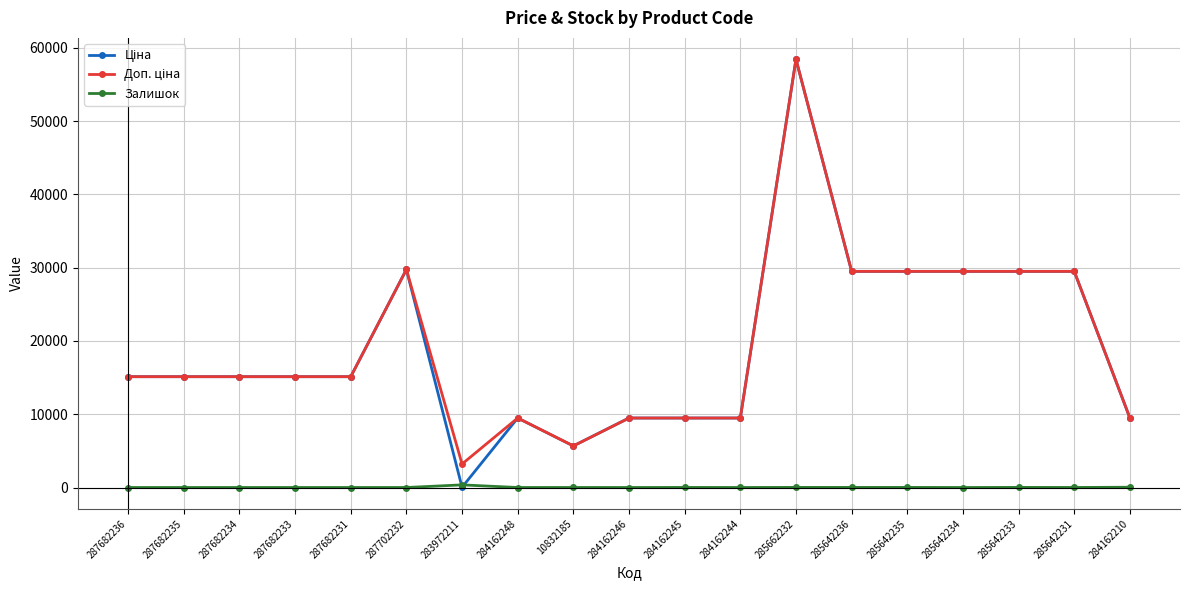

The value of Залишок at 284162246 is 0.0. True or false?

True